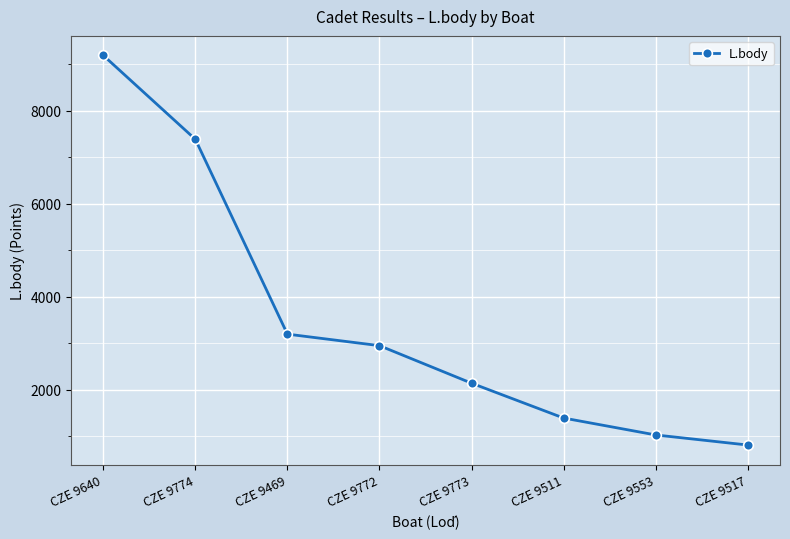

What is the sum of the values at CZE 9511 and CZE 9553?

2412